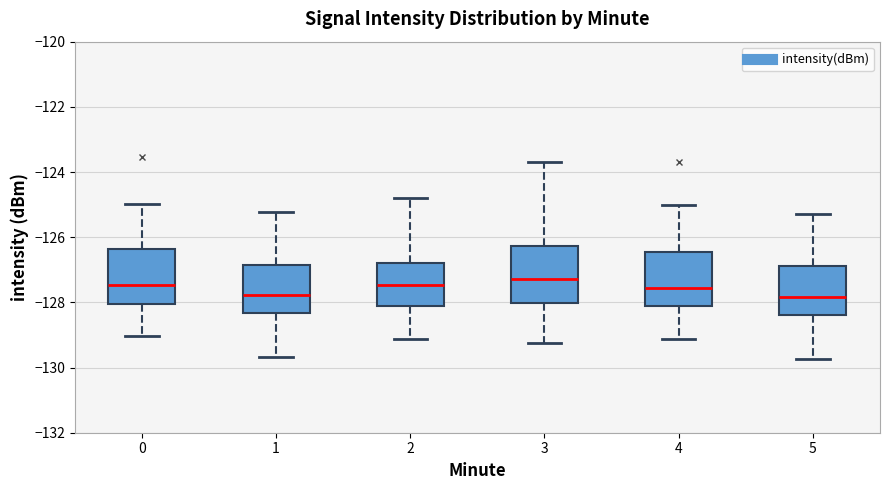

Reading left to right, read every box against the y-axis: the position of its median line, the range the box covers, and the ends of its whiskers. The values are not printed on the chart, so give them approximately, as read against the axis.

0: median -127.4, box -128.0 to -126.4, whiskers -129.0 to -125.0
1: median -127.8, box -128.4 to -126.8, whiskers -129.6 to -125.2
2: median -127.4, box -128.2 to -126.8, whiskers -129.2 to -124.8
3: median -127.2, box -128.0 to -126.2, whiskers -129.2 to -123.6
4: median -127.6, box -128.2 to -126.4, whiskers -129.2 to -125.0
5: median -127.8, box -128.4 to -126.8, whiskers -129.8 to -125.2